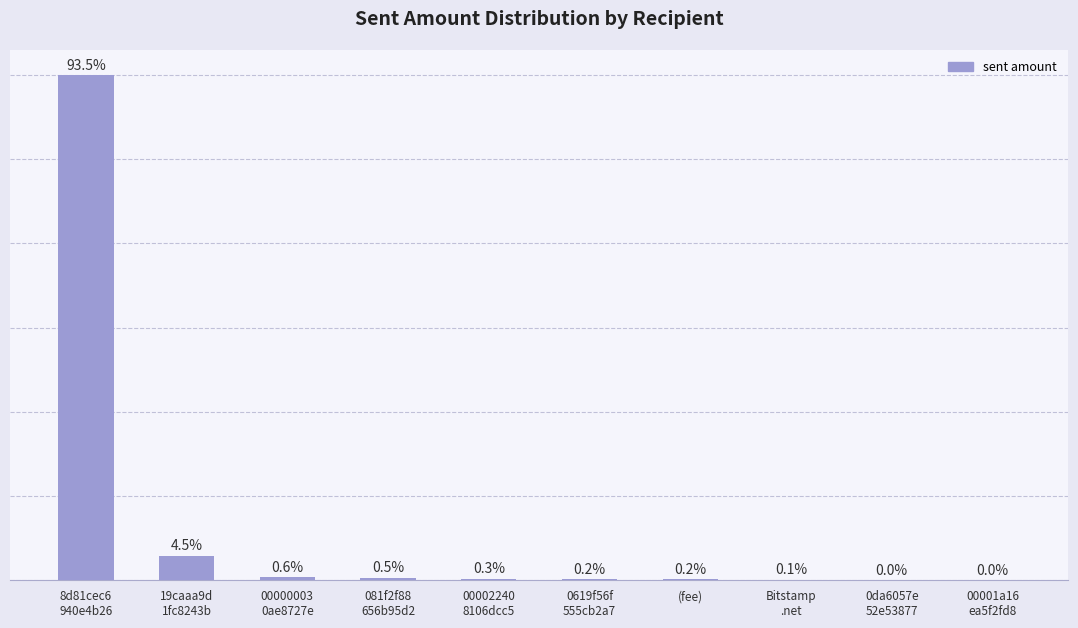

Are the bars horizontal?

No